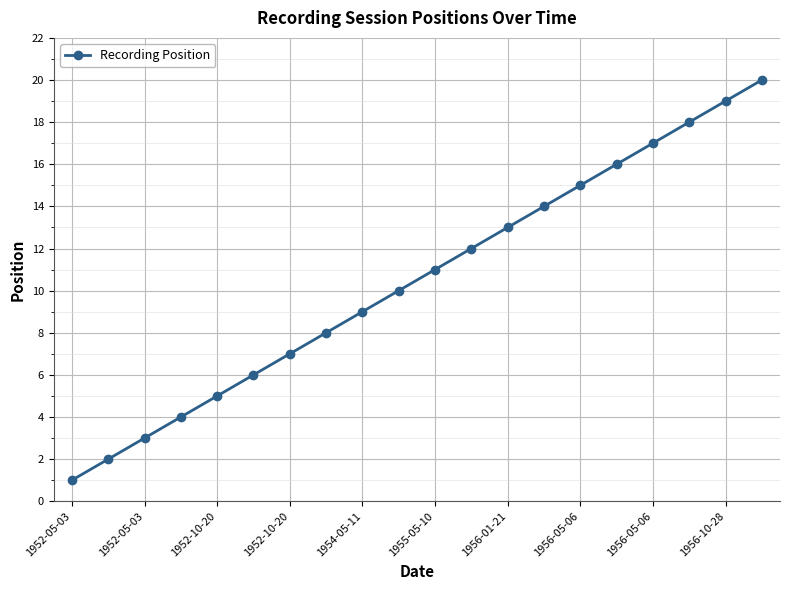

True or false: there are more than 2 points higher than both neighbors.

False